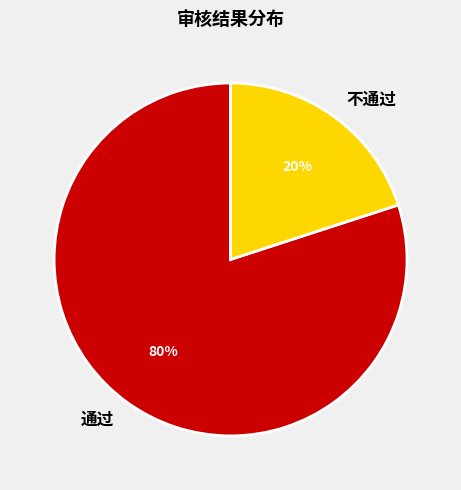

Which slice is the smallest?

不通过